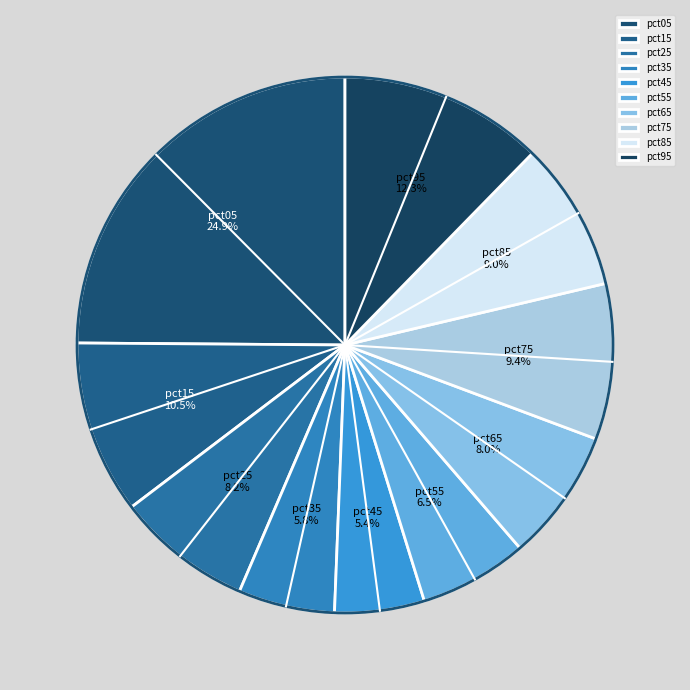

To the nearest percent, what is the combined percentage of pct85 and pct45?

14%